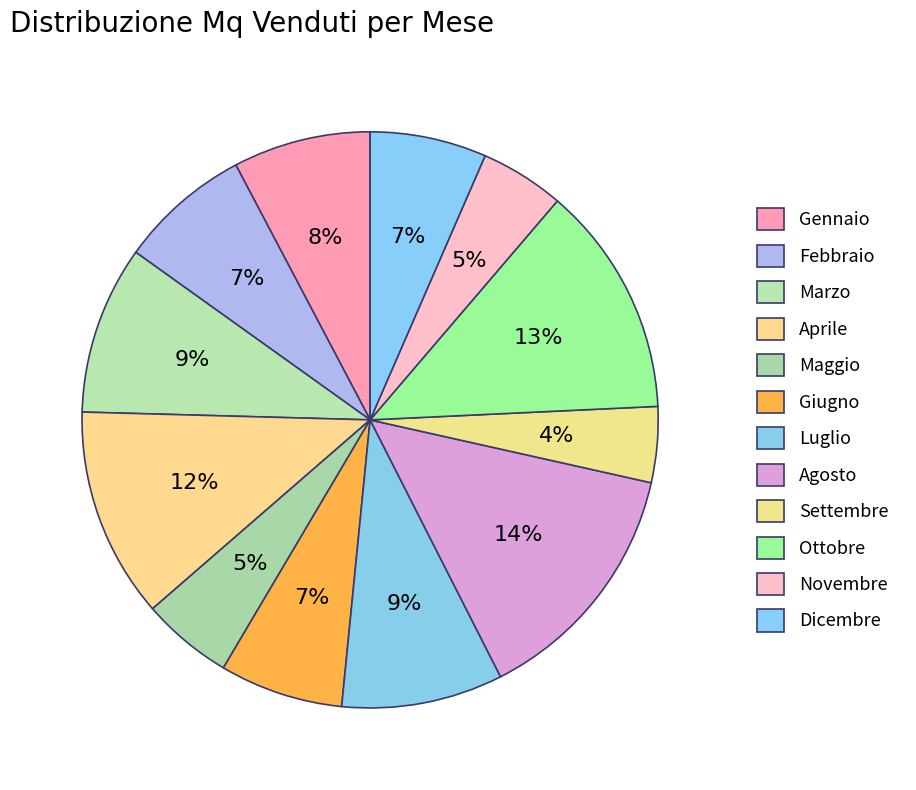

Between Maggio and Giugno, which is larger?

Giugno